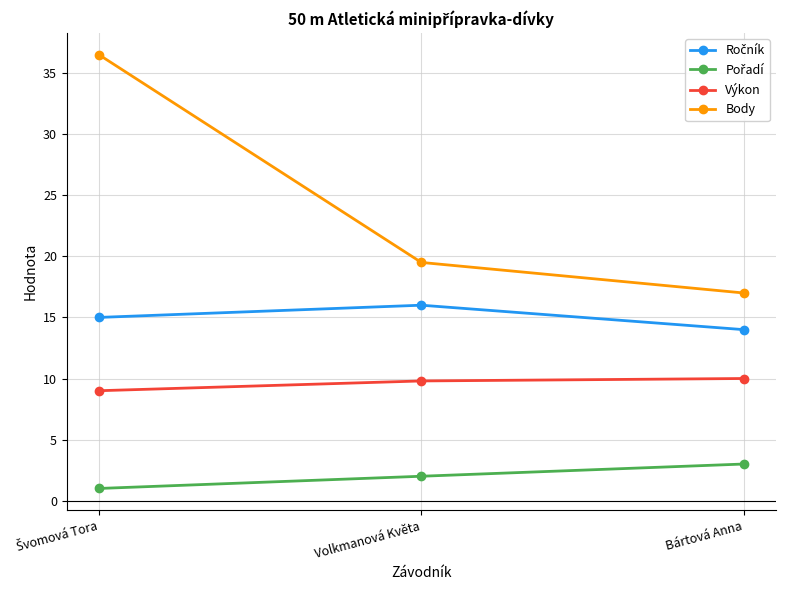

What is the approximate value of Výkon at Volkmanová Květa?

9.8